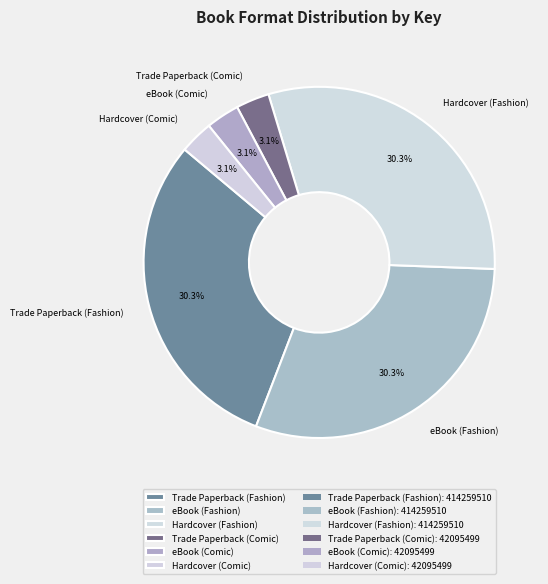

How many slices are in this pie chart?

6